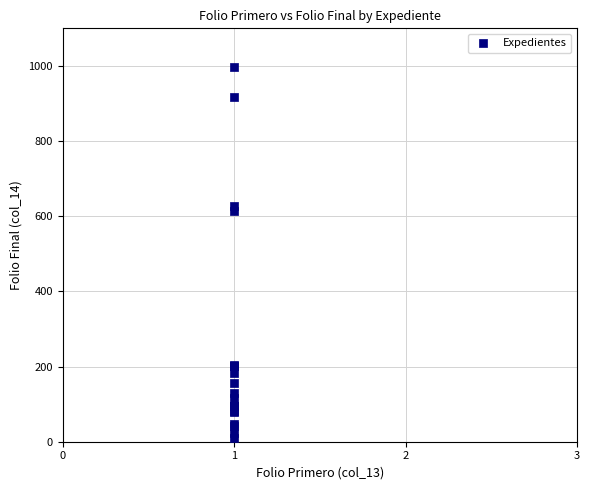

What Y value in the scatter plot is closest to 503?

614